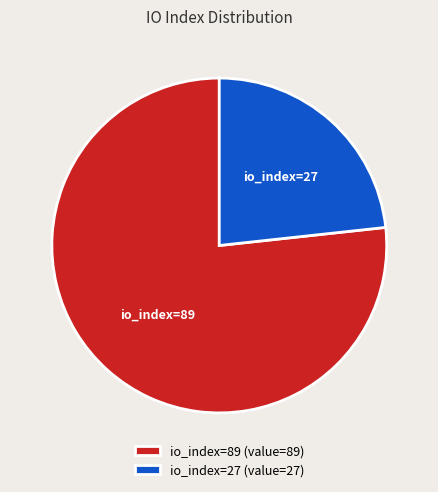

True or false: io_index=27 accounts for 23% of the total.

True